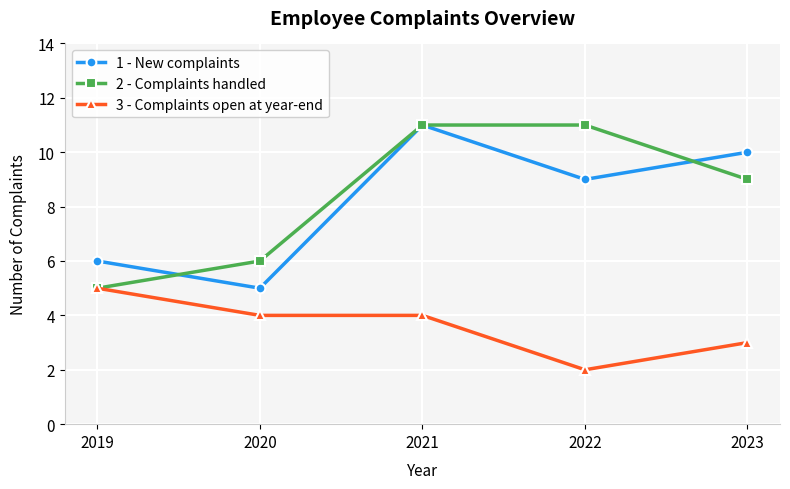

What is the lowest value of the 3 - Complaints open at year-end series?

2